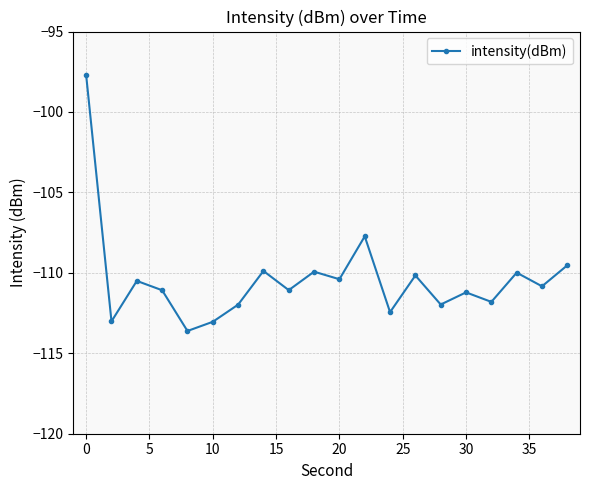

What is the value of the 3rd point from the left?

-110.5